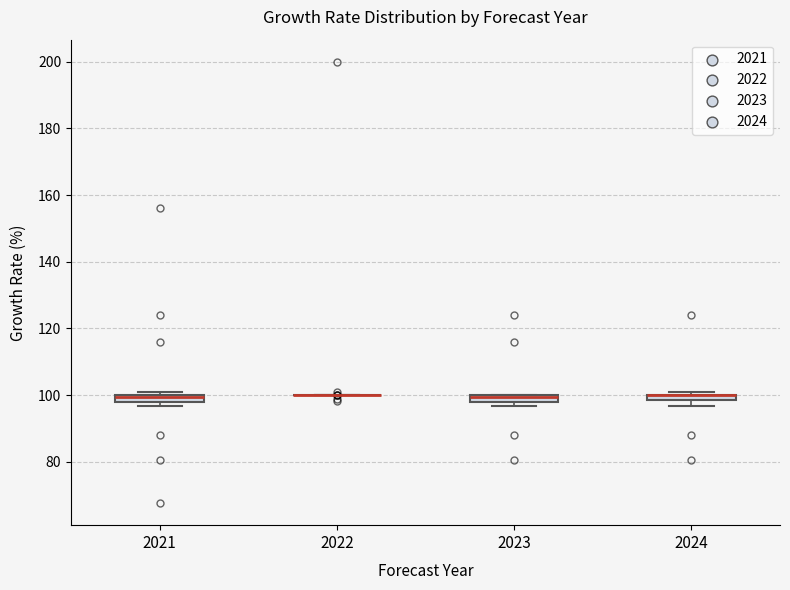

Where is the lower edge of the box at x = 2023 on the y-axis? The values are not printed on the chart, so give them approximately, as read against the axis.

98